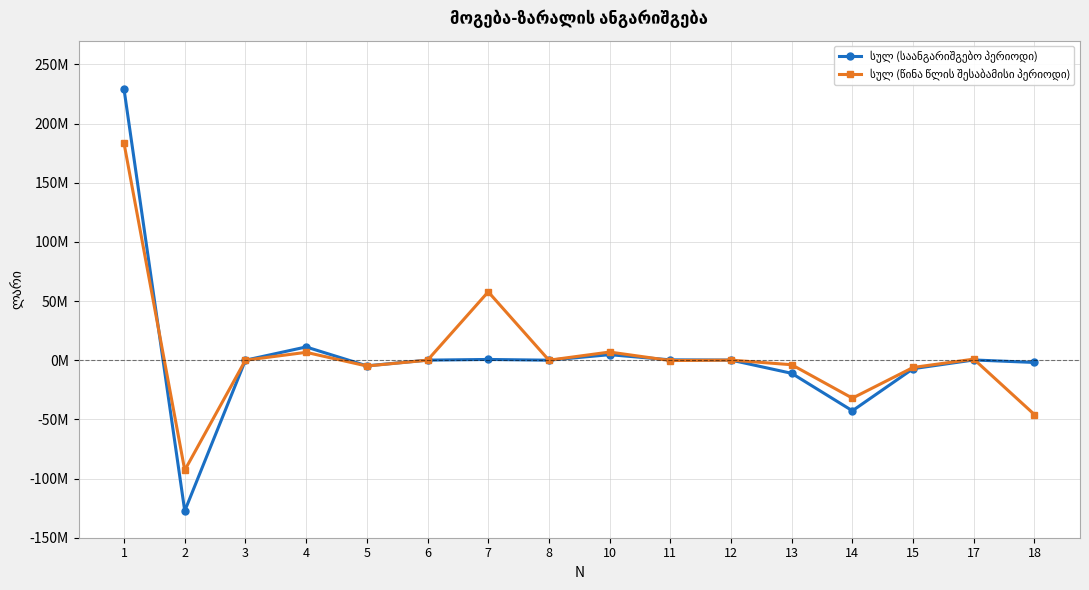

Where do სულ (საანგარიშგებო პერიოდი) and სულ (წინა წლის შესაბამისი პერიოდი) first cross each other?

1 and 2